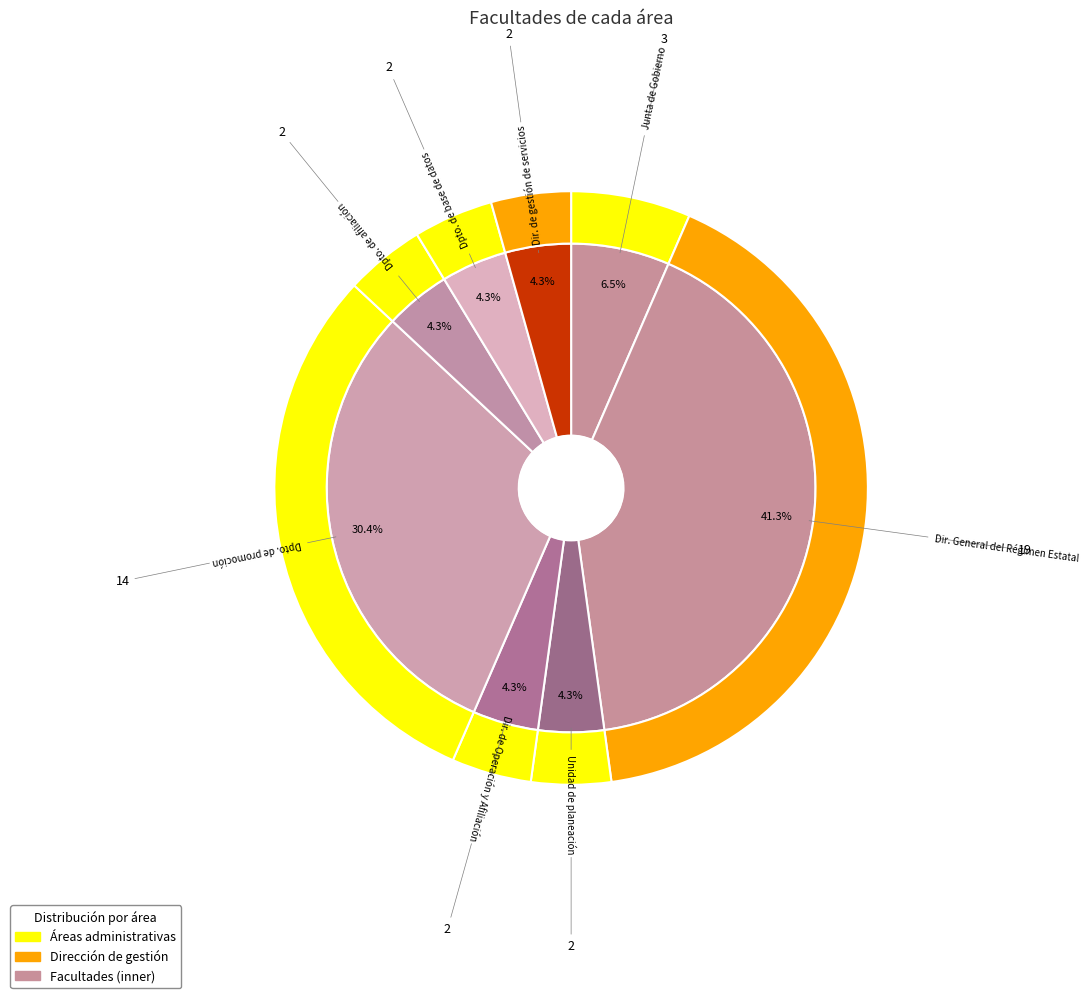

Rank the categories by value from lowest to highest.

Unidad de planeación, evaluación y desarrollo, Dirección de Operación y Afiliación, Departamento de afiliación, Departamento de base de datos y monitoreo, Dirección de gestión de servicios de salud, Junta de Gobierno, Departamento de promoción, Dirección General del Régimen Estatal